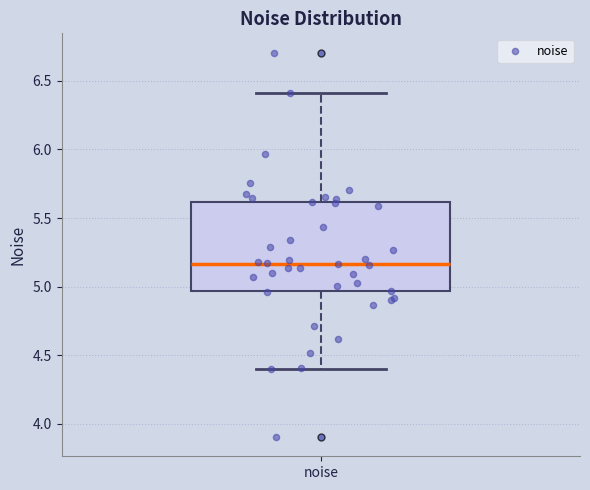

Transcribe this box plot: give where the median line is, the range the box spans, and where the two whiskers end, as read against the y-axis. The values are not printed on the chart, so give them approximately, as read against the axis.

median 5.15, box 4.95 to 5.60, whiskers 4.40 to 6.40